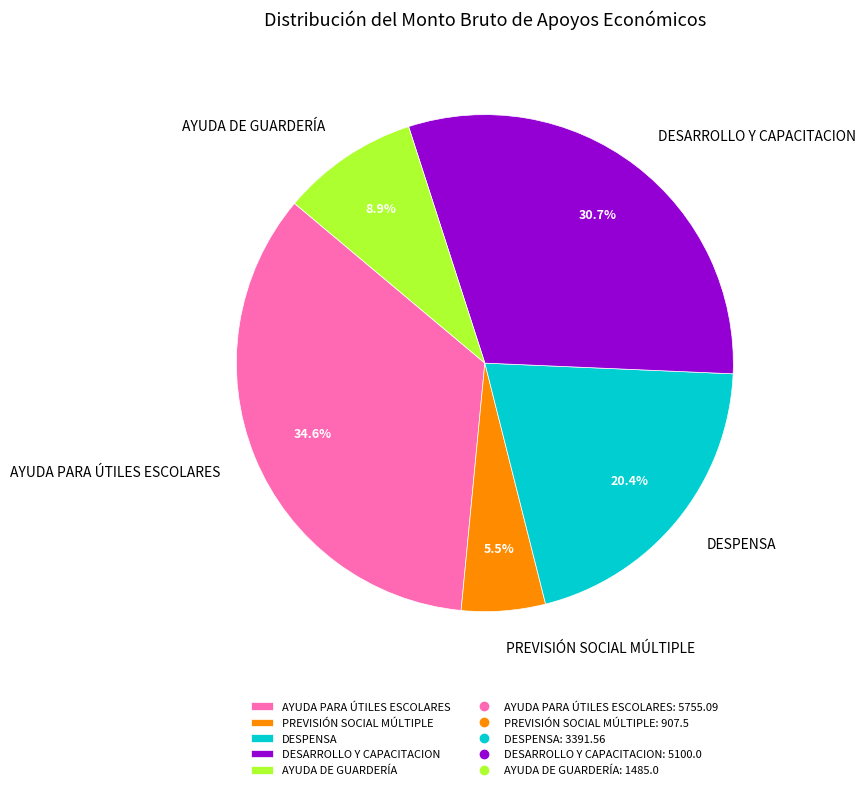

Which category has the biggest portion of the pie?

AYUDA PARA ÚTILES ESCOLARES